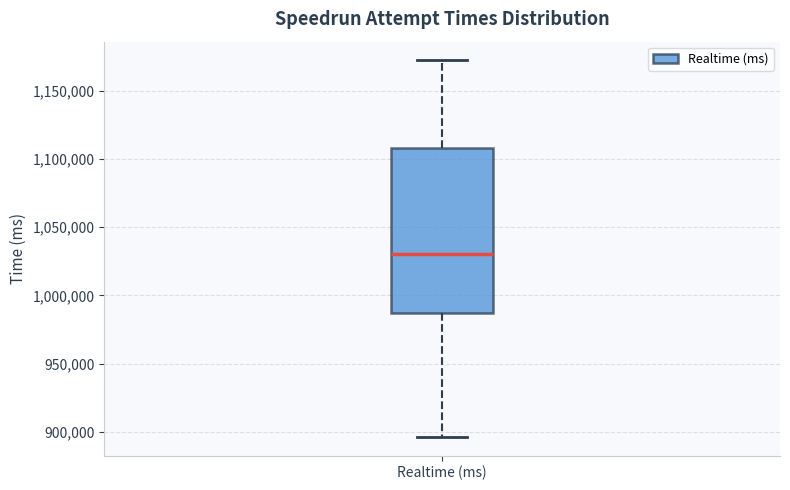

Transcribe this box plot: give where the median line is, the range the box spans, and where the two whiskers end, as read against the y-axis. The values are not printed on the chart, so give them approximately, as read against the axis.

median 1030000, box 985000 to 1110000, whiskers 895000 to 1170000